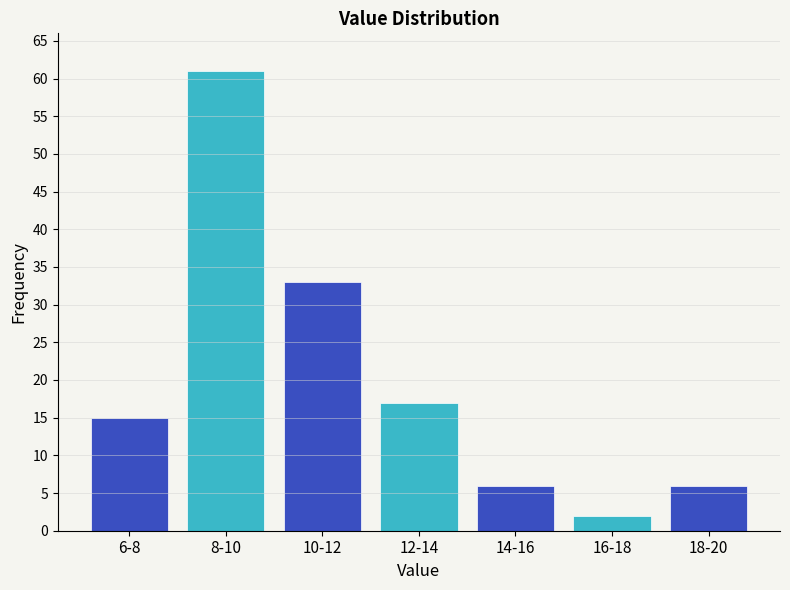

Reading left to right, extract all data points from this chart.

15	61	33	17	6	2	6